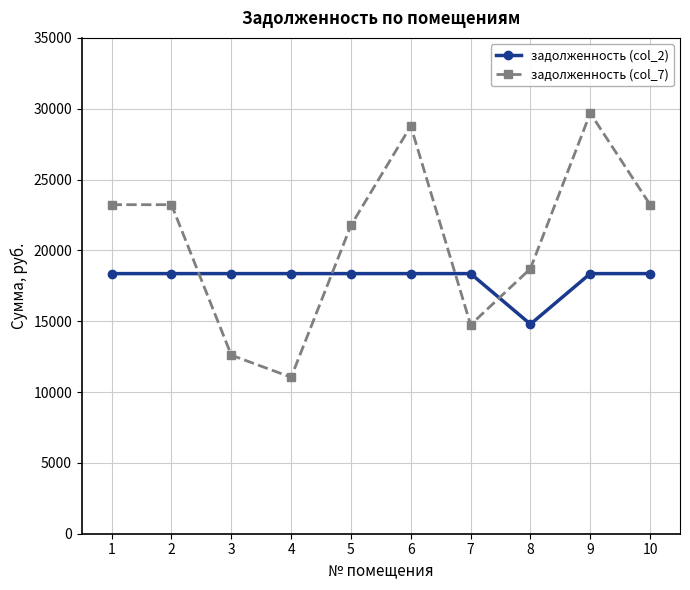

Which series has the largest range (max minus min)?

задолженность (col_7)